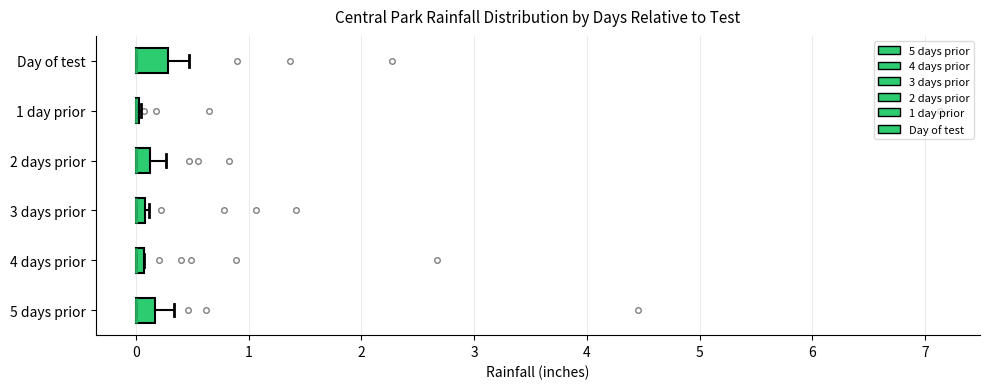

Which box is the widest, from its left edge to its right edge?

Day of test